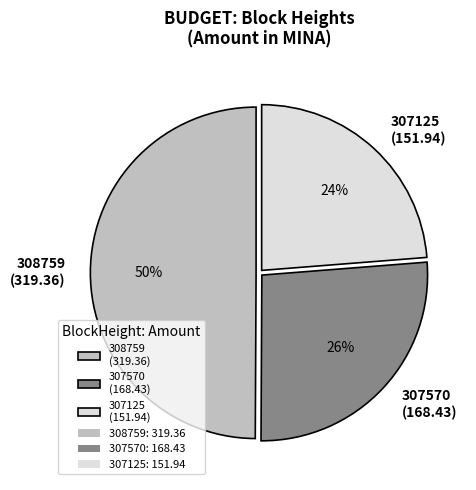

Approximately how many times larger is the value at 307570 compared to 307125?

1.1